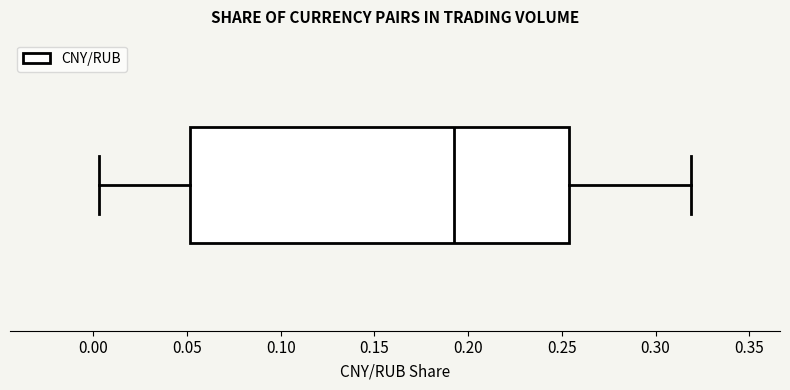

Transcribe this box plot: give where the median line is, the range the box spans, and where the two whiskers end, as read against the x-axis. The values are not printed on the chart, so give them approximately, as read against the axis.

median 0.195, box 0.050 to 0.255, whiskers 0.005 to 0.320